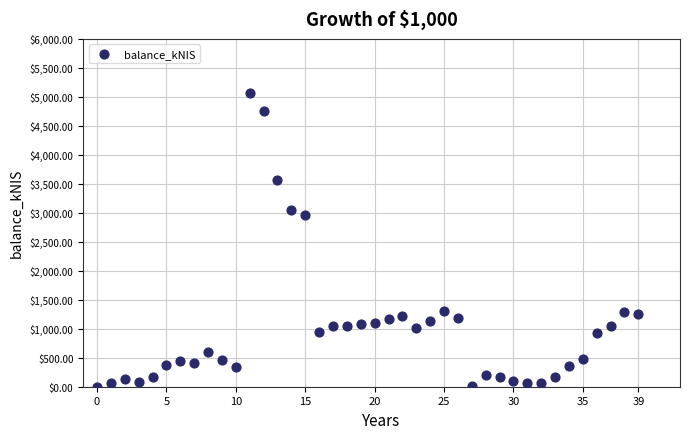

What is the range of Y values (max minus min)?

5071.4